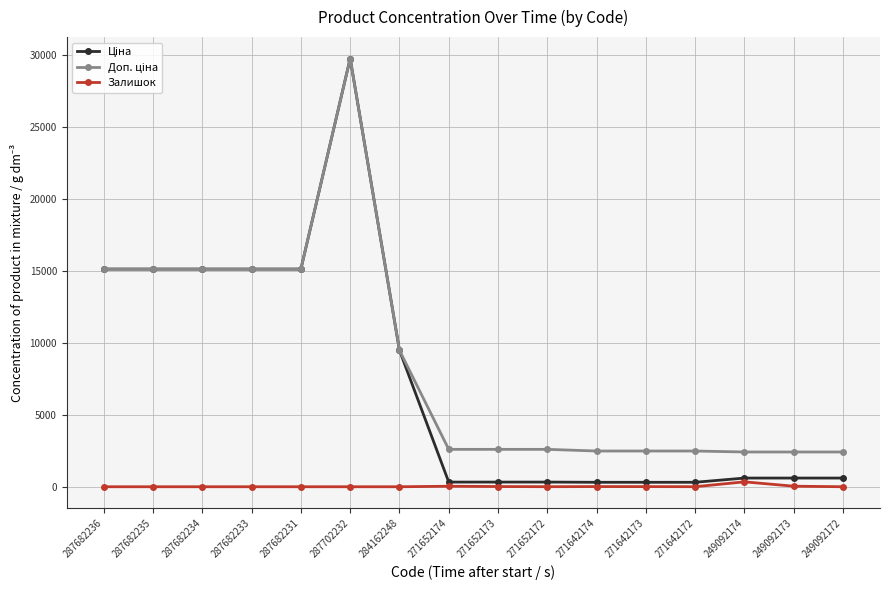

Does the chart display data point markers on the line(s)?

Yes